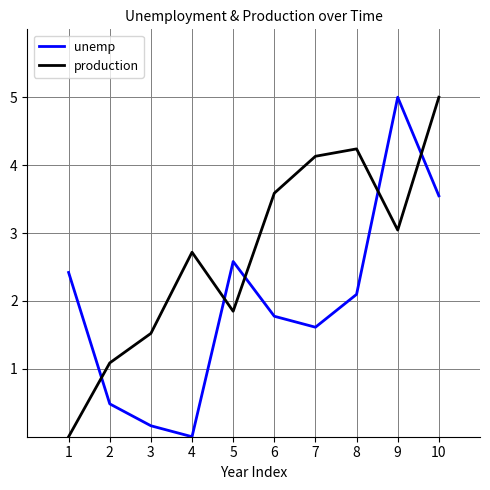

What is the difference between the unemp values at 3 and 8?

1.9